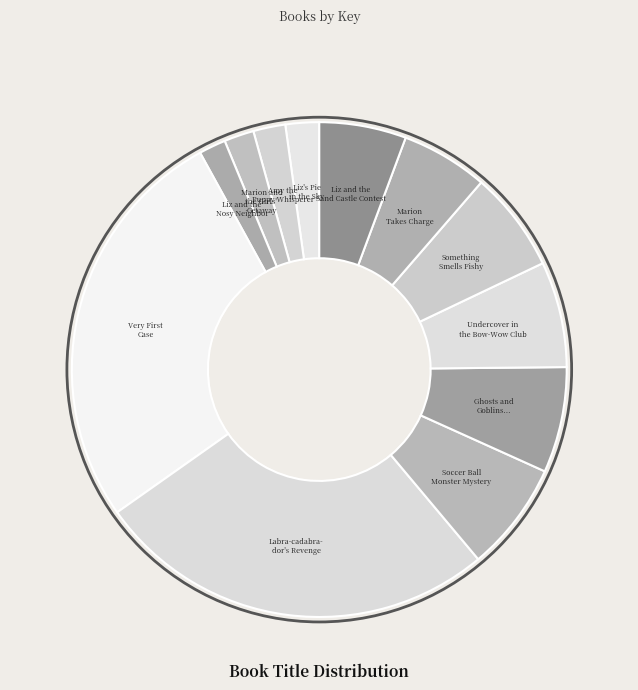

The Marion and the Girls' Getaway slice represents 2% of the pie. True or false?

True